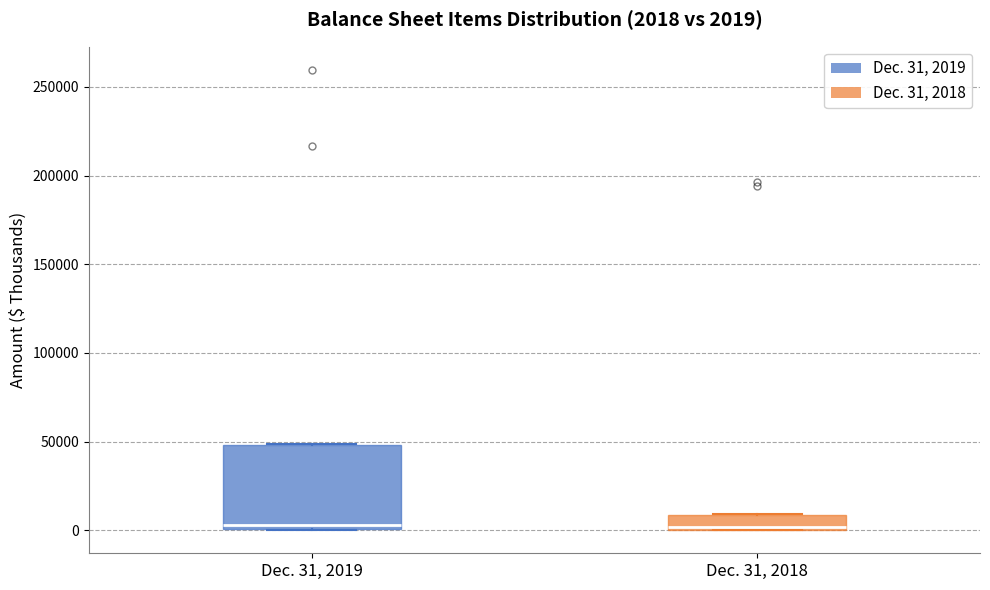

Comparing the boxes themselves (not the whiskers), which one is the tallest?

Dec. 31, 2019